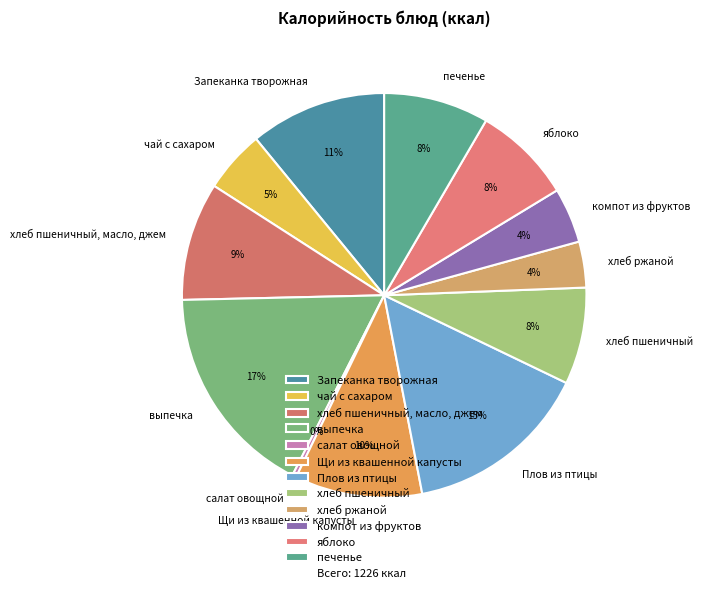

Is it true that Плов из птицы is 15% of the pie?

True